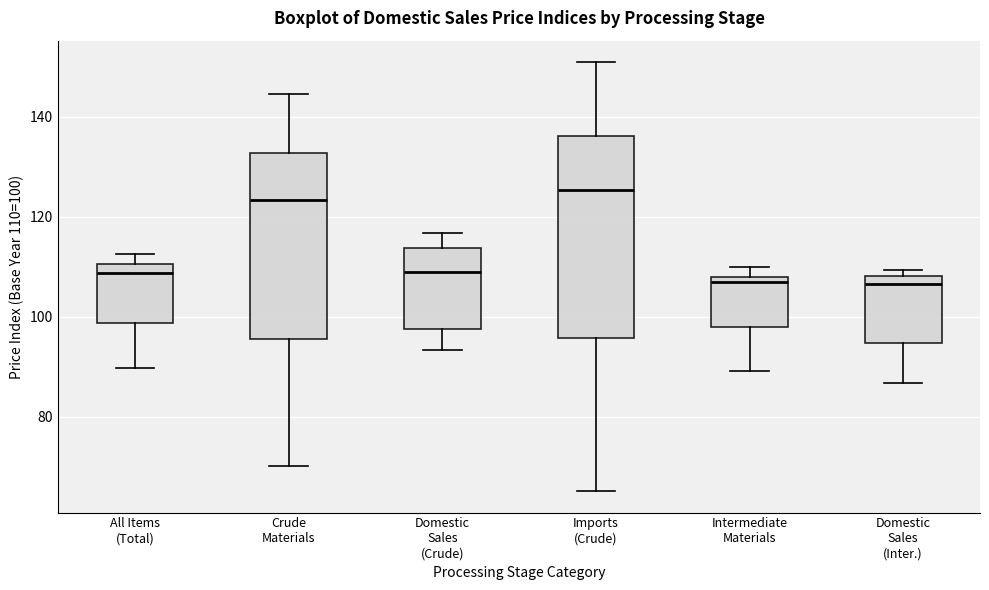

Comparing the boxes themselves (not the whiskers), which one is the tallest?

Imports (Crude)